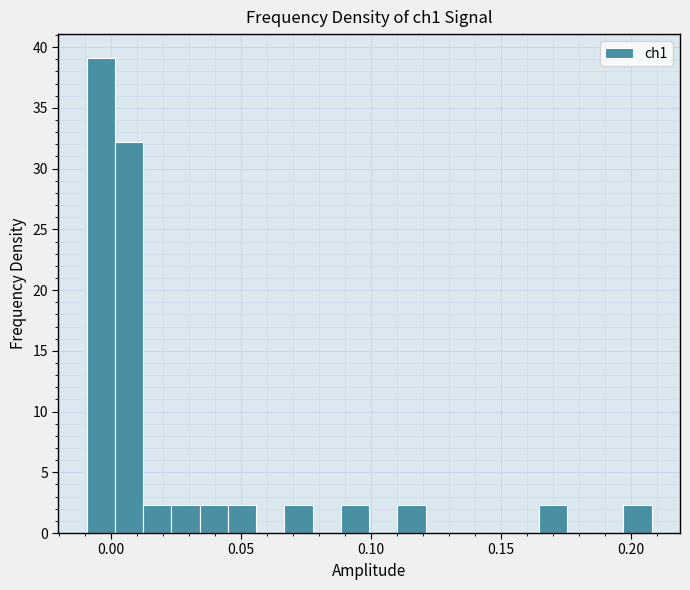

Around what value on the x-axis is the tallest bar? Give the approximate position of its centre, as read against the axis.

-0.005